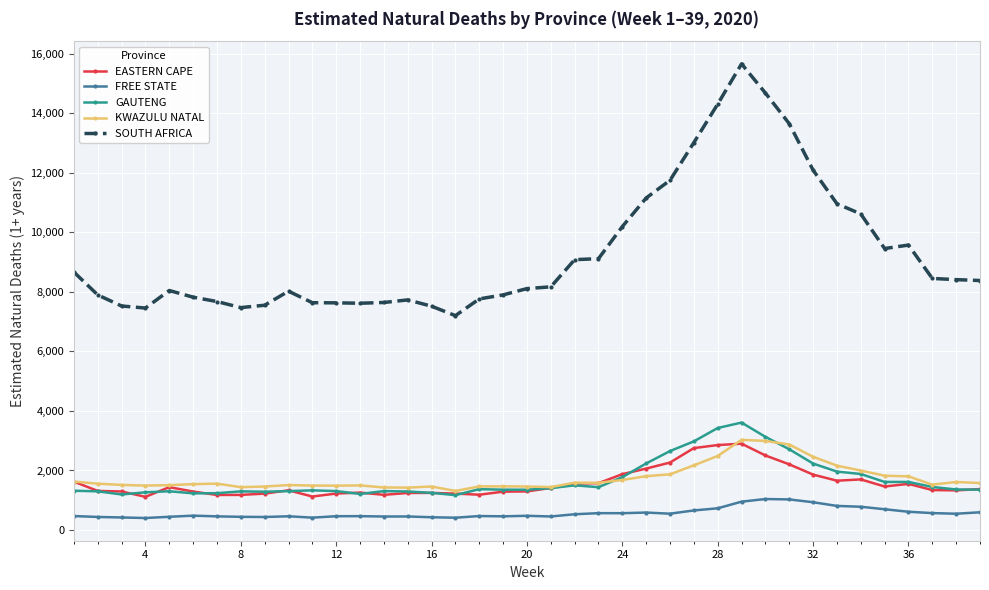

How many lines are shown in the chart?

5